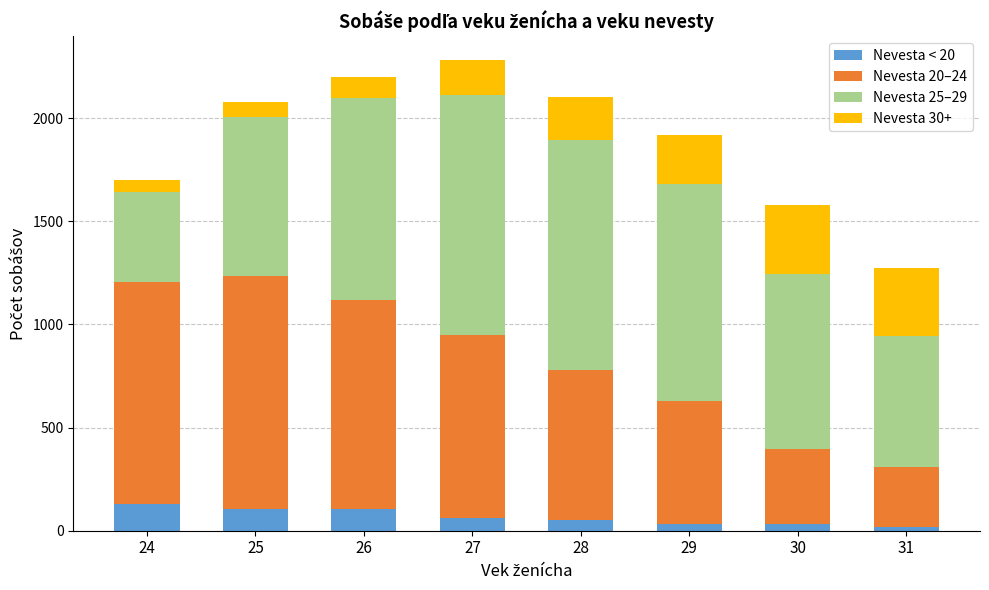

The value of Nevesta < 20 at 27 is 61. True or false?

True